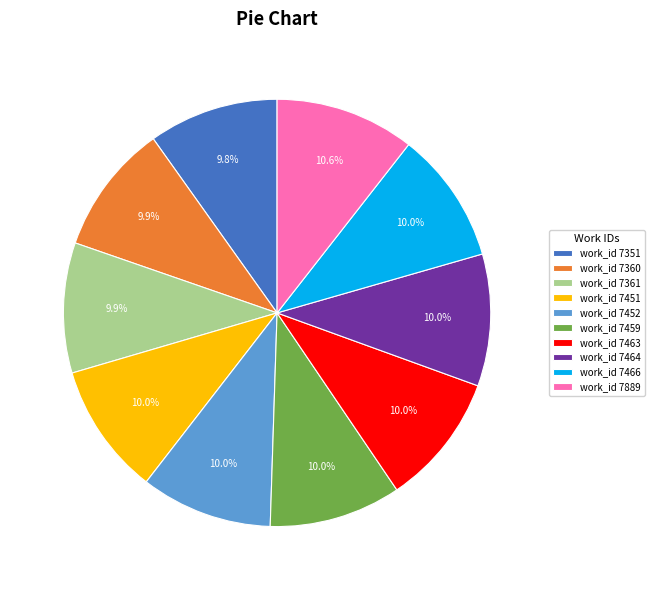

What is the largest slice in the pie chart?

work_id 7889